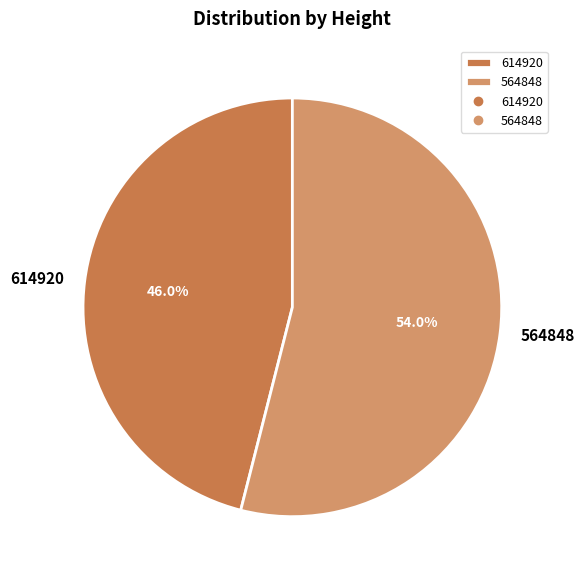

Is it true that 564848 is 54% of the pie?

True